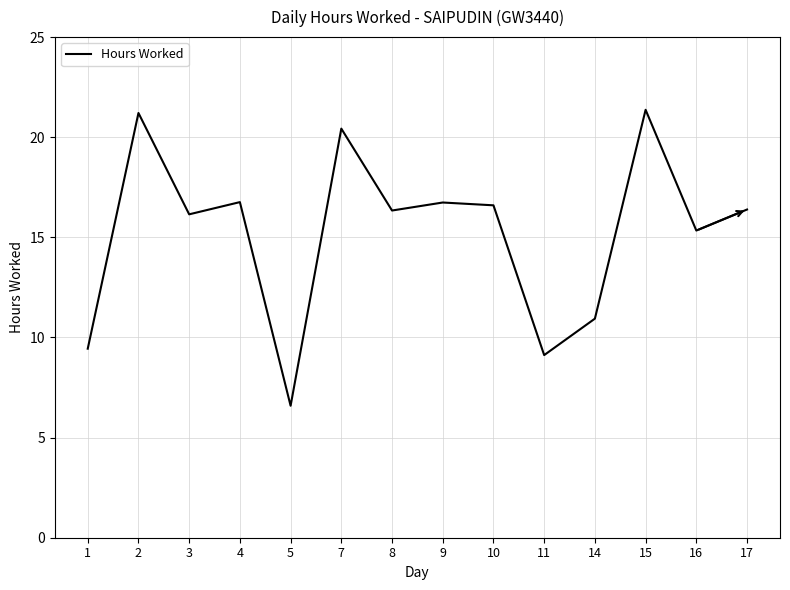

What is the smallest value displayed?

6.6